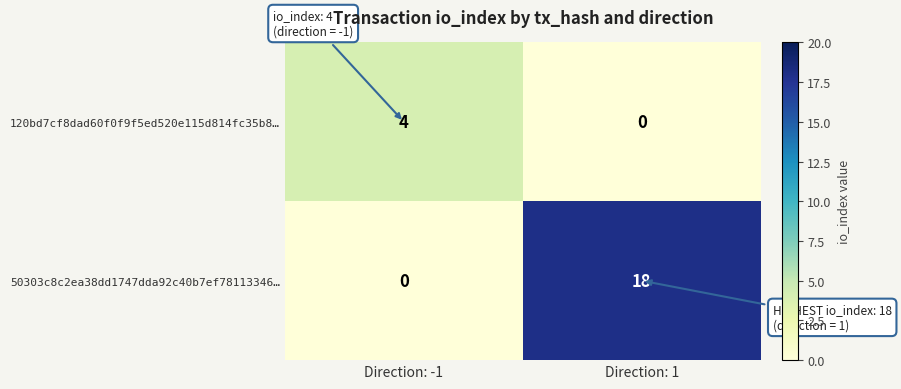

Reading left to right, what are all the values shown in this chart?

120bd7cf8dad60f0f9f5ed520e115d814fc35b8…: Direction: -1=4	Direction: 1=0
50303c8c2ea38dd1747dda92c40b7ef78113346…: Direction: -1=0	Direction: 1=18